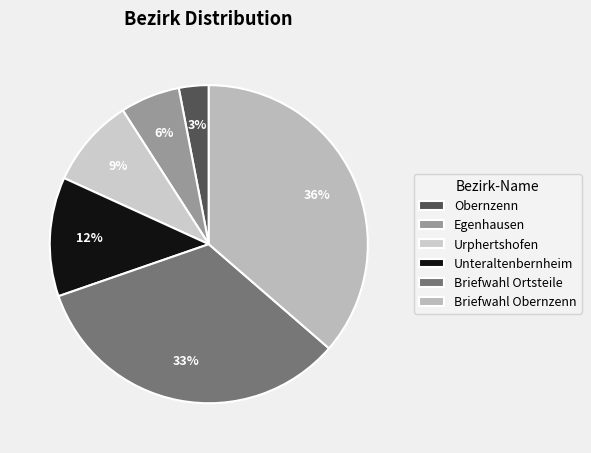

To the nearest percent, what portion does Egenhausen represent?

6%